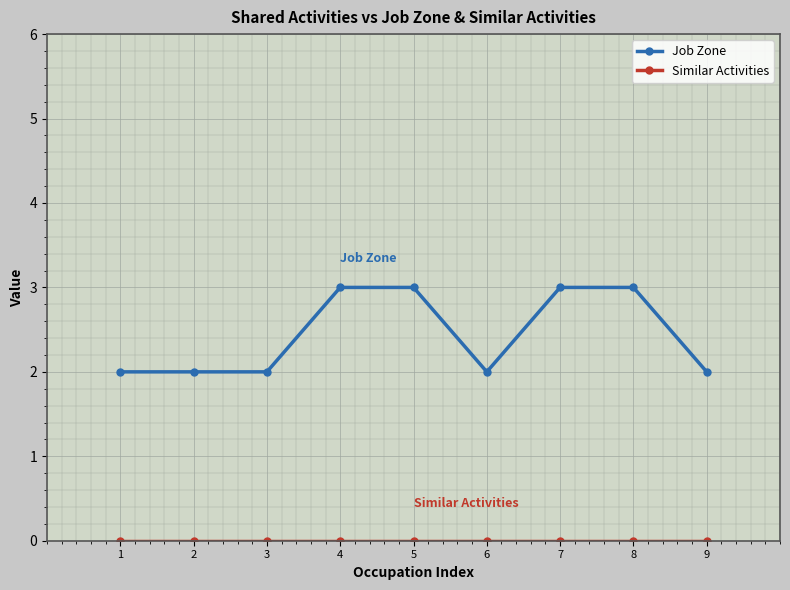

What is the sum of the Job Zone values at 9 and 7?

5